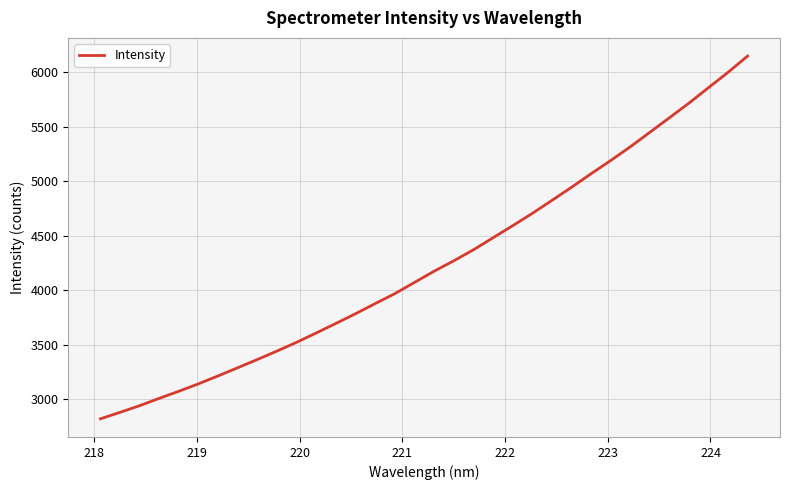

What is the maximum value shown in the chart?

6150.4